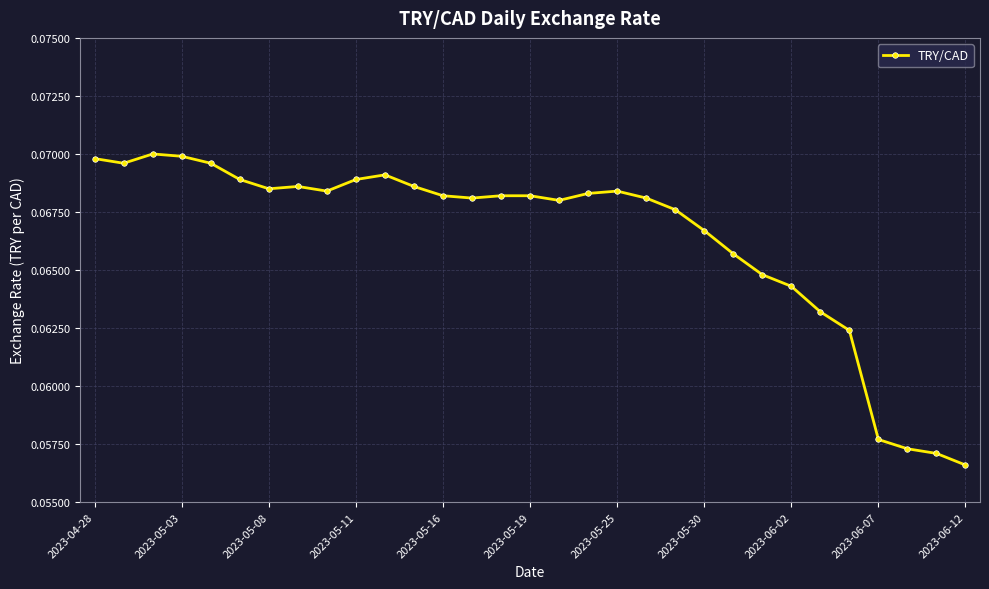

True or false: there are more than 1 points higher than both neighbors.

True